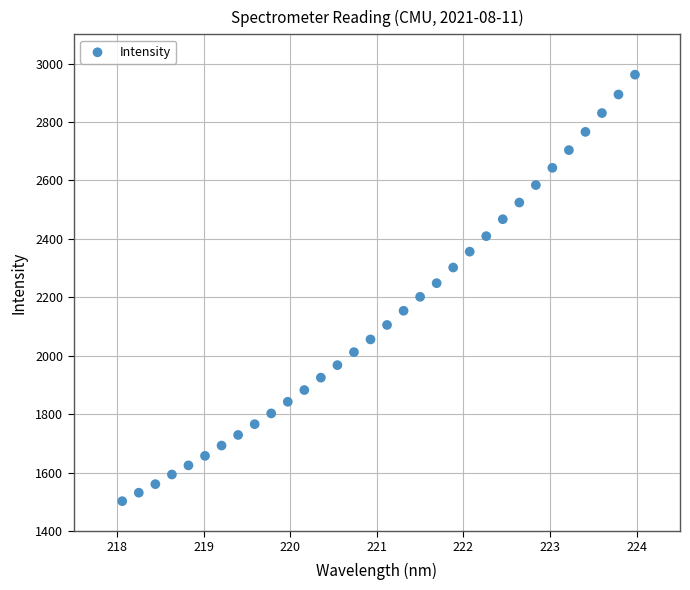

What is the range of Y values (max minus min)?

1459.7